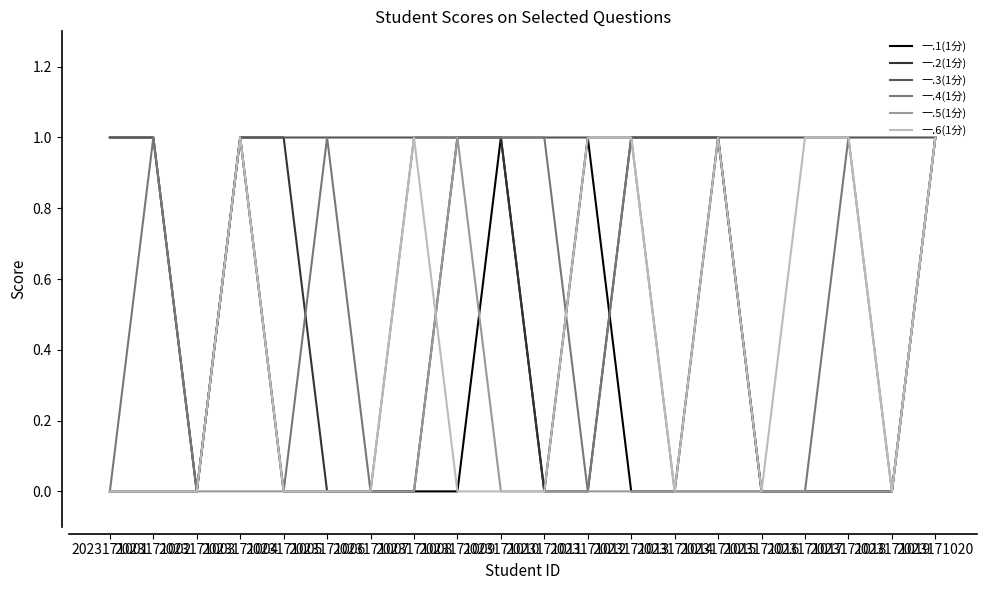

Reading left to right, what are all the values shown in this chart?

一.1(1分): 2023171001=0	2023171002=0	2023171003=0	2023171004=1	2023171005=0	2023171006=0	2023171007=0	2023171008=0	2023171009=0	2023171010=1	2023171011=0	2023171012=1	2023171013=0	2023171014=0	2023171015=1	2023171016=0	2023171017=0	2023171018=0	2023171019=0	2023171020=1
一.2(1分): 2023171001=1	2023171002=1	2023171003=0	2023171004=1	2023171005=1	2023171006=0	2023171007=0	2023171008=0	2023171009=1	2023171010=1	2023171011=0	2023171012=0	2023171013=1	2023171014=1	2023171015=1	2023171016=0	2023171017=0	2023171018=0	2023171019=0	2023171020=1
一.3(1分): 2023171001=1	2023171002=1	2023171003=0	2023171004=1	2023171005=1	2023171006=1	2023171007=1	2023171008=1	2023171009=1	2023171010=1	2023171011=1	2023171012=1	2023171013=1	2023171014=1	2023171015=1	2023171016=1	2023171017=1	2023171018=1	2023171019=1	2023171020=1
一.4(1分): 2023171001=0	2023171002=1	2023171003=0	2023171004=1	2023171005=0	2023171006=1	2023171007=0	2023171008=1	2023171009=1	2023171010=1	2023171011=1	2023171012=0	2023171013=1	2023171014=0	2023171015=0	2023171016=0	2023171017=0	2023171018=1	2023171019=0	2023171020=1
一.5(1分): 2023171001=0	2023171002=0	2023171003=0	2023171004=0	2023171005=0	2023171006=0	2023171007=0	2023171008=0	2023171009=1	2023171010=0	2023171011=0	2023171012=0	2023171013=0	2023171014=0	2023171015=0	2023171016=0	2023171017=0	2023171018=0	2023171019=0	2023171020=1
一.6(1分): 2023171001=0	2023171002=0	2023171003=0	2023171004=1	2023171005=0	2023171006=0	2023171007=0	2023171008=1	2023171009=0	2023171010=0	2023171011=0	2023171012=1	2023171013=1	2023171014=0	2023171015=1	2023171016=0	2023171017=1	2023171018=1	2023171019=0	2023171020=1